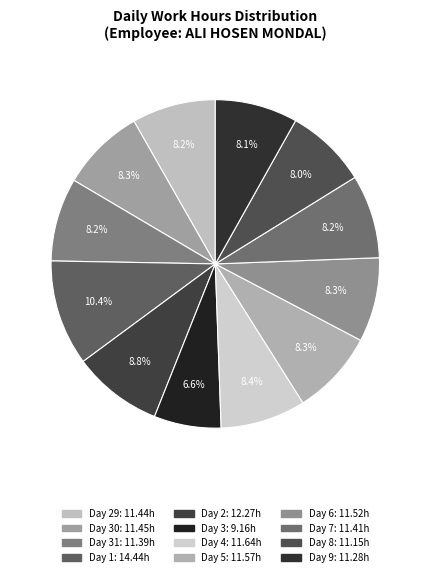

How many slices are in this pie chart?

12